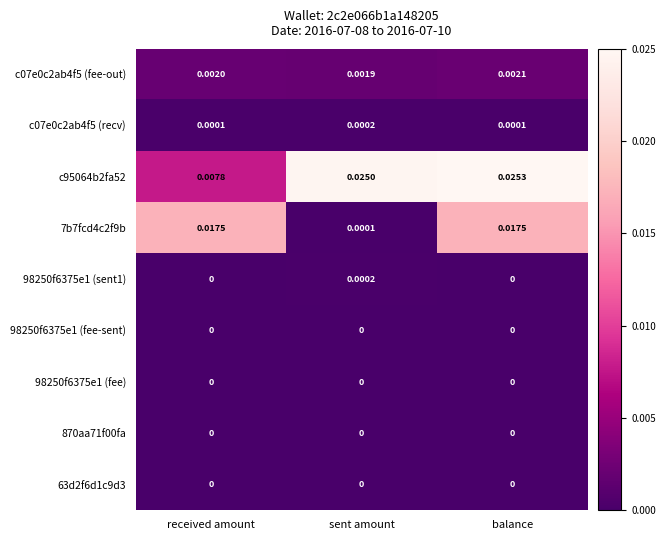

Is the value of 870aa71f00fa at balance greater than the value of c07e0c2ab4f5 (recv) at sent amount?

No